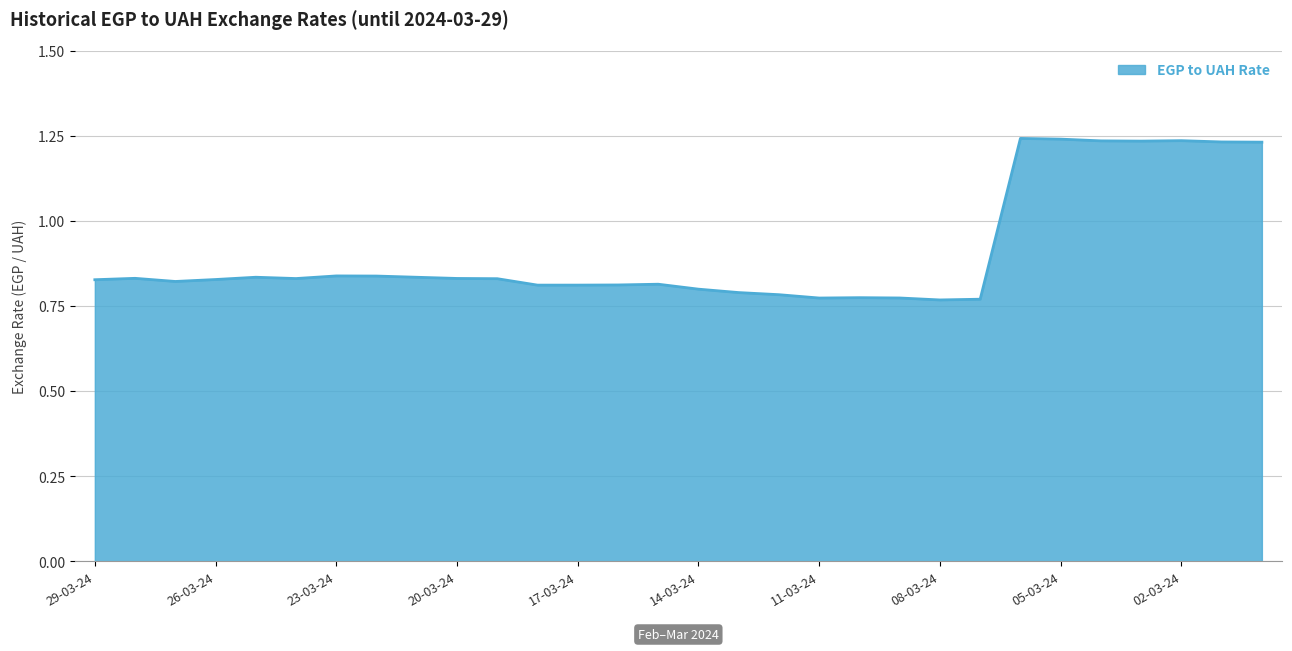

What is the difference between the maximum and minimum values?

0.5